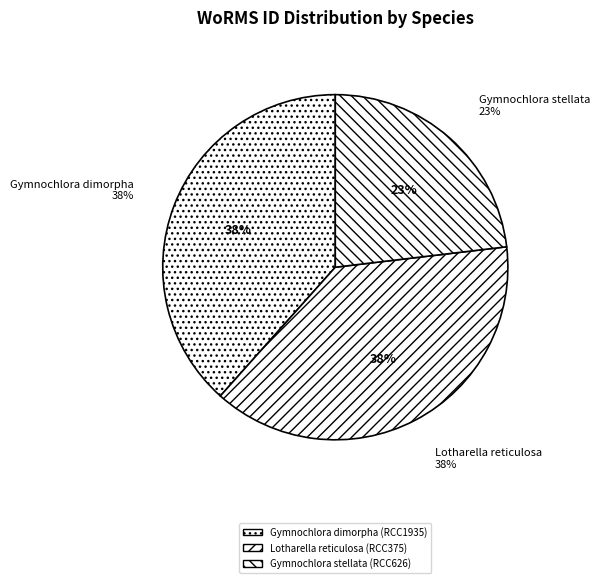

How many segments does this pie chart have?

3